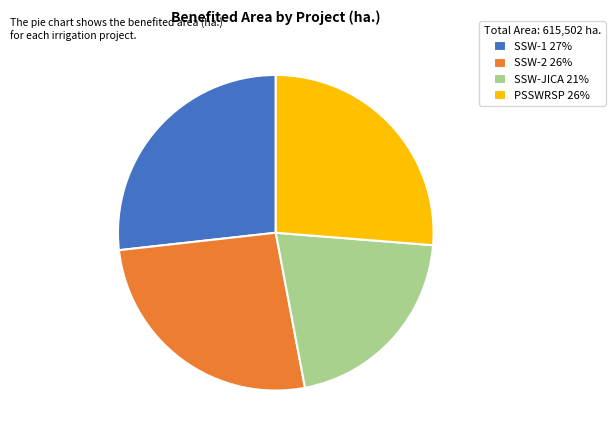

The PSSWRSP 26% slice represents 13% of the pie. True or false?

False